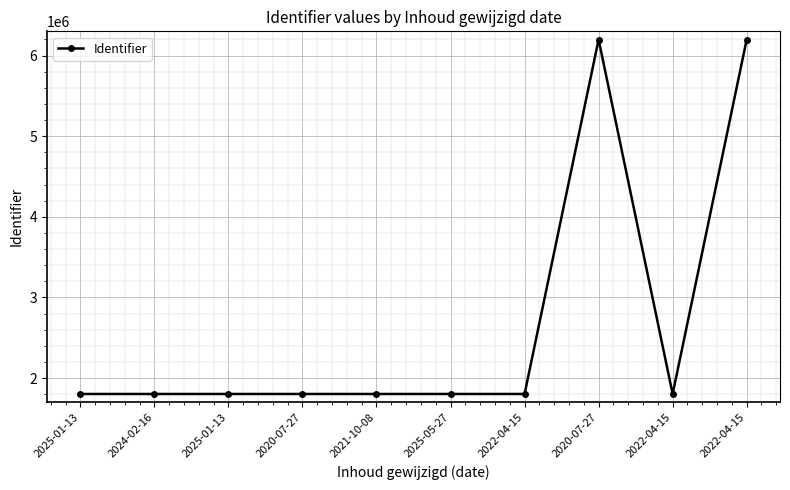

List the labels in order of value, largest first.

2022-04-15, 2020-07-27, 2022-04-15, 2022-04-15, 2020-07-27, 2025-05-27, 2021-10-08, 2025-01-13, 2024-02-16, 2025-01-13